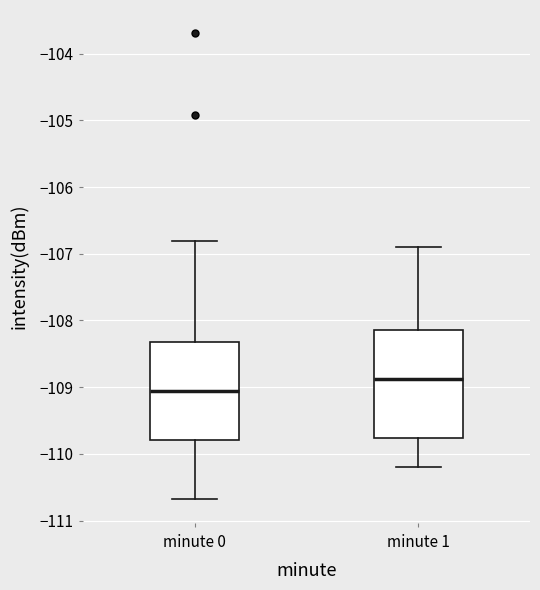

Reading left to right, read every box against the y-axis: the position of its median line, the range the box covers, and the ends of its whiskers. The values are not printed on the chart, so give them approximately, as read against the axis.

minute 0: median -109.1, box -109.8 to -108.3, whiskers -110.7 to -106.8
minute 1: median -108.9, box -109.8 to -108.2, whiskers -110.2 to -106.9